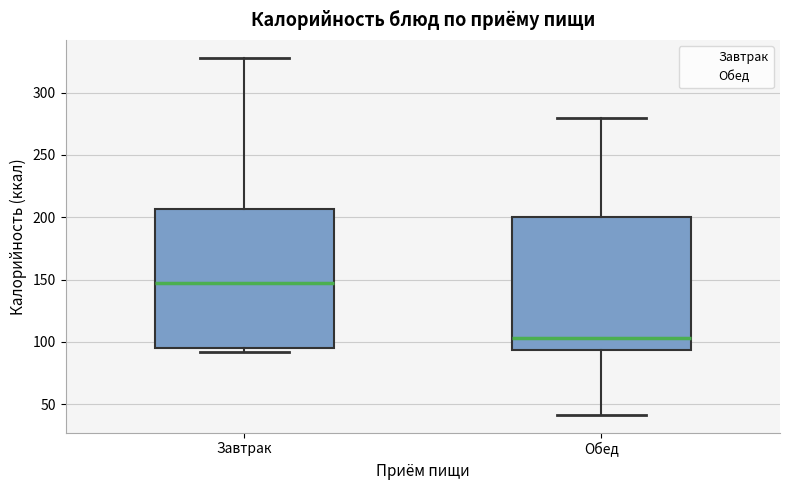

Where does the median line of the box for Завтрак sit on the y-axis? The values are not printed on the chart, so give them approximately, as read against the axis.

145